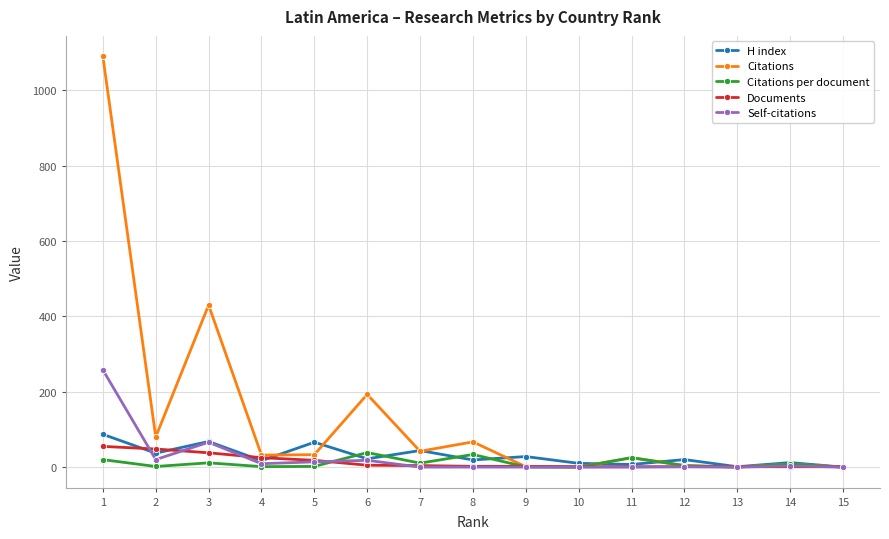

What is the highest value of the Citations series?

1090.0